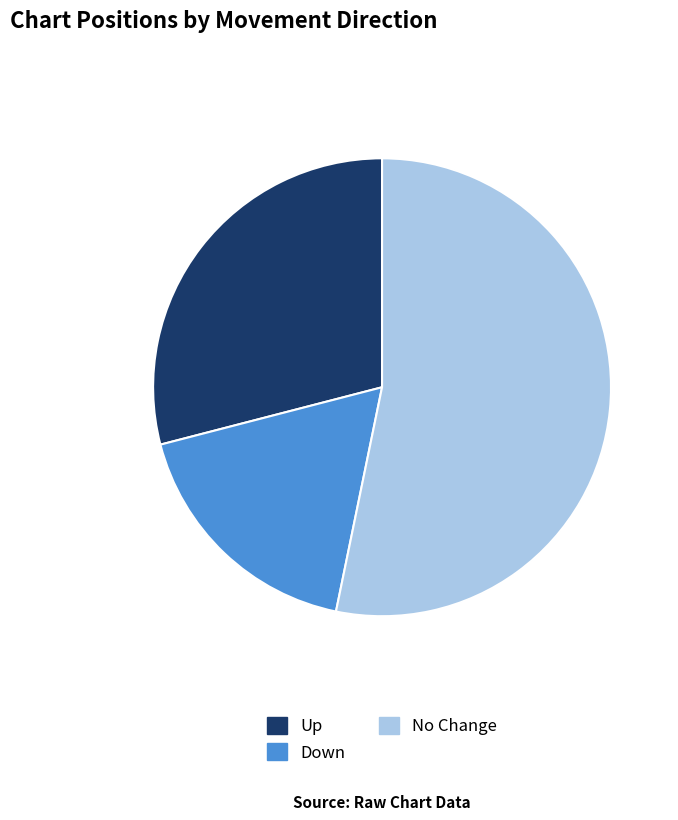

Is the sum of Up and No Change greater than half?

Yes